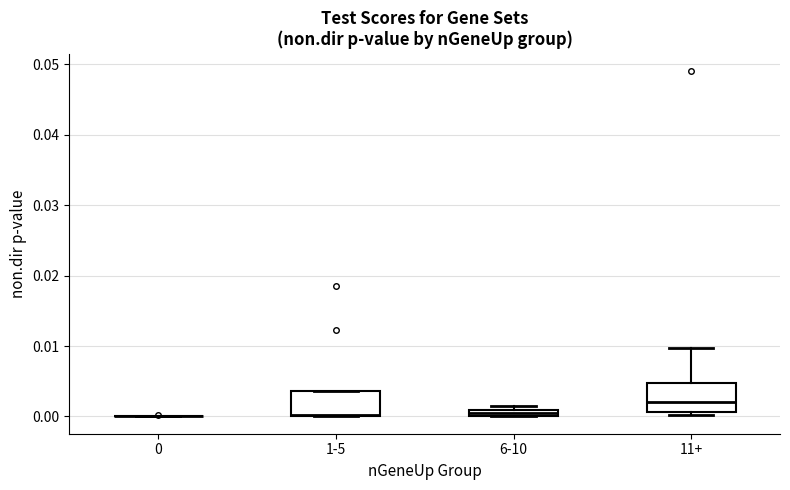

Where is the upper edge of the box for 6-10 on the y-axis? The values are not printed on the chart, so give them approximately, as read against the axis.

0.001